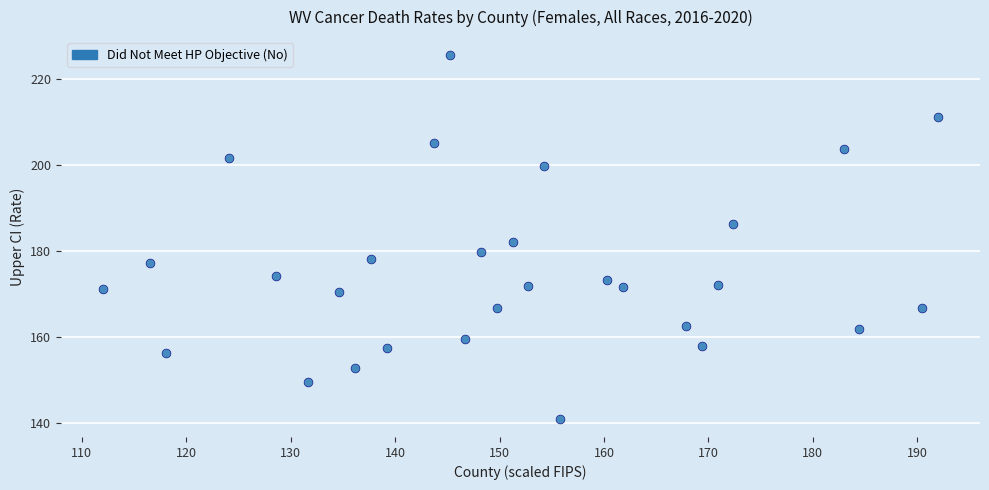

What is the range of Y values (max minus min)?

84.6